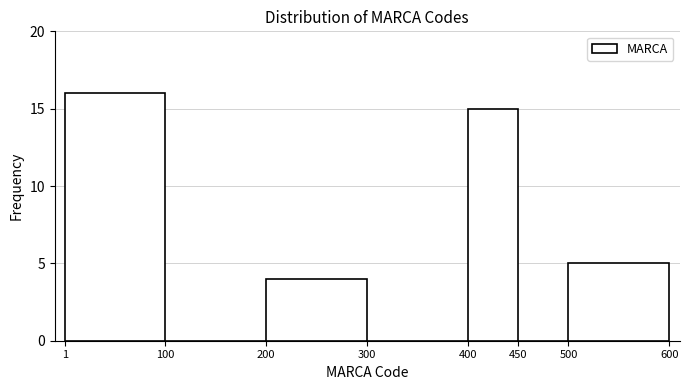

Reading left to right, list every bar in this chart as the range it spans on the x-axis followed by its height. The values are not printed on the chart, so give them approximately, as read against the axis.

1 to 100: 16
100 to 200: 0
200 to 300: 4
300 to 400: 0
400 to 450: 15
450 to 500: 0
500 to 600: 5